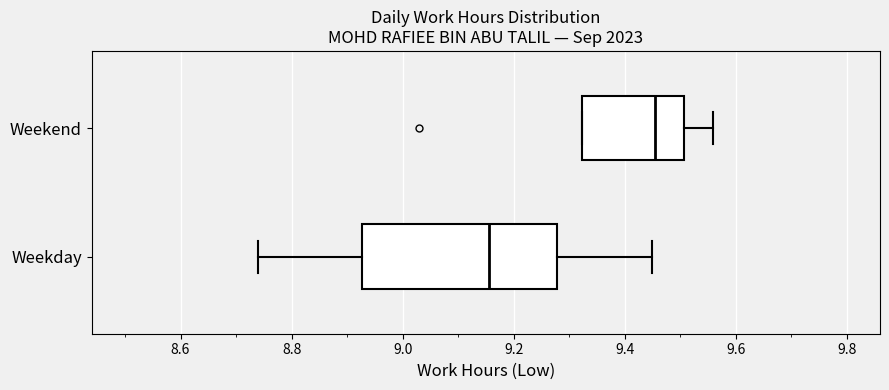

Comparing the boxes themselves (not the whiskers), which one is the widest?

Weekday